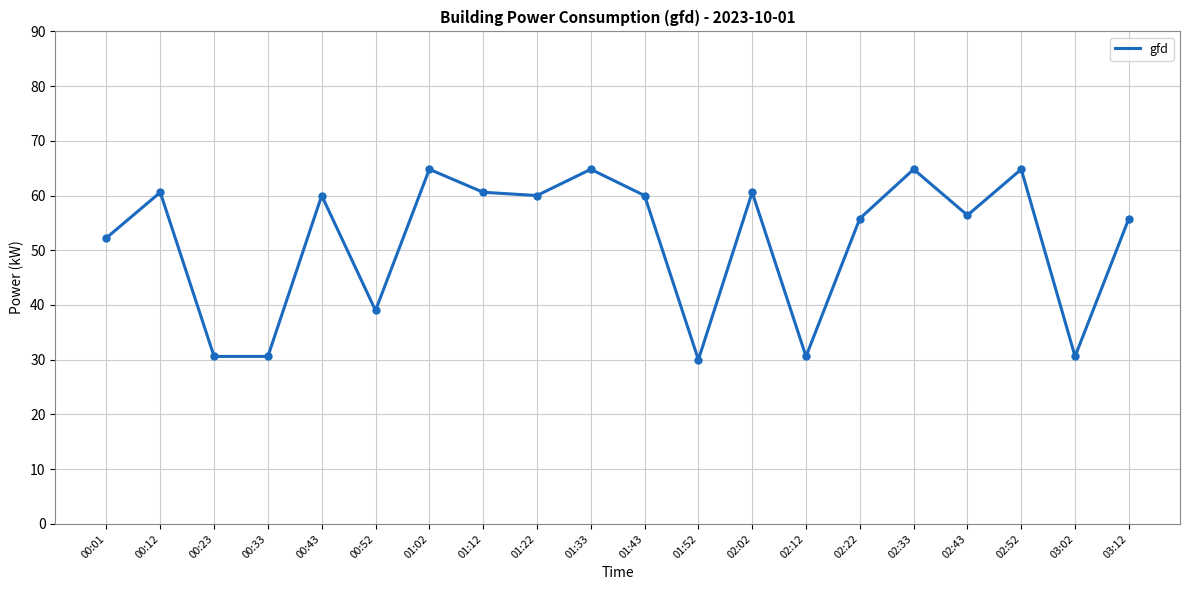

How many values are below 60?

10